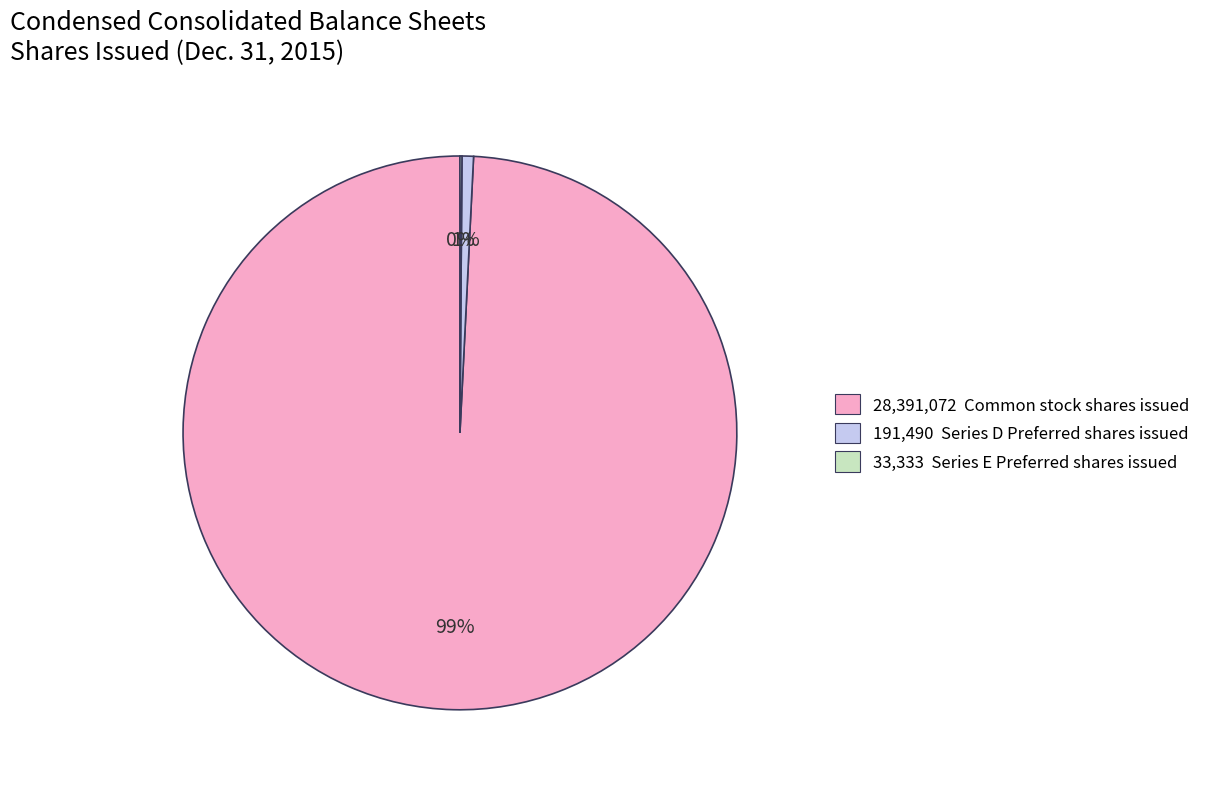

Which slice represents more than half of the pie?

28,391,072 Common stock shares issued